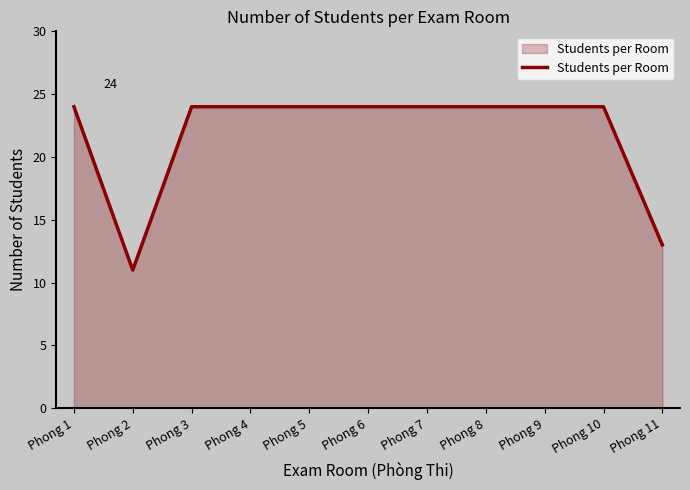

Reading left to right, list all the values displayed in this chart.

Phong 1=24	Phong 2=11	Phong 3=24	Phong 4=24	Phong 5=24	Phong 6=24	Phong 7=24	Phong 8=24	Phong 9=24	Phong 10=24	Phong 11=13